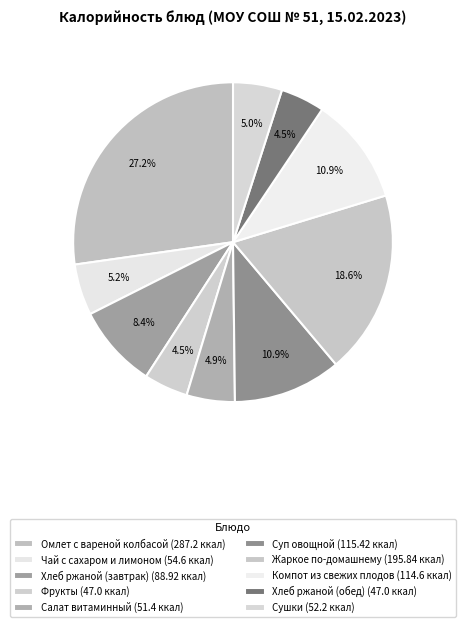

Rank the categories by value from lowest to highest.

Фрукты, Хлеб ржаной (обед), Салат витаминный, Сушки, Чай с сахаром и лимоном, Хлеб ржаной (завтрак), Компот из свежих плодов, Суп овощной, Жаркое по-домашнему, Омлет с вареной колбасой